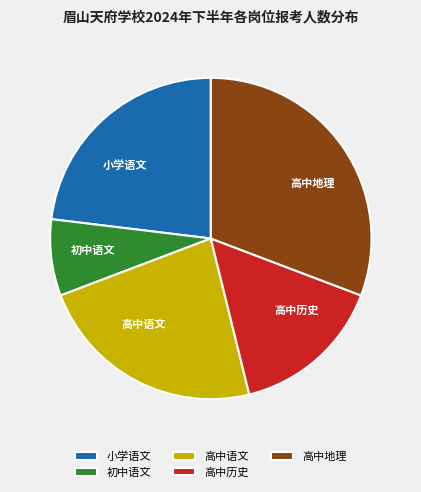

Approximately how many times larger is the value at 高中历史 compared to 初中语文?

2.0